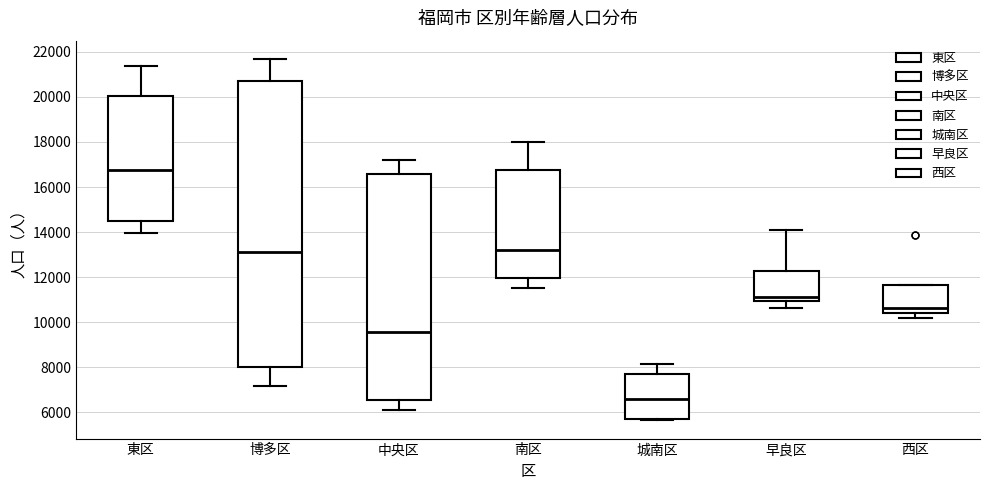

Which box has the highest median line?

東区